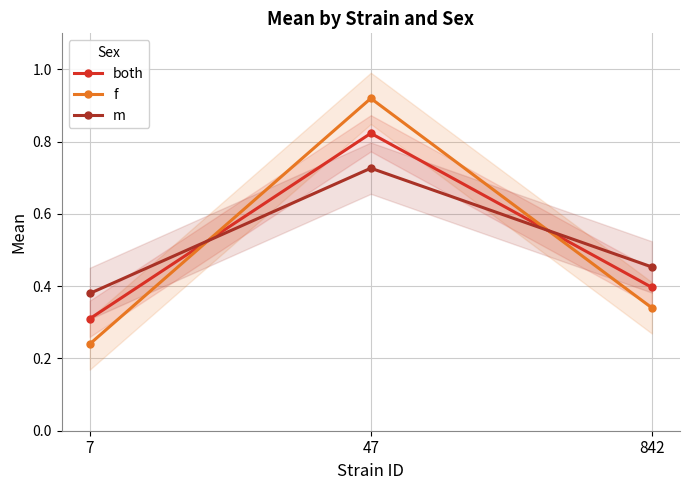

Which series has the widest spread of values?

f